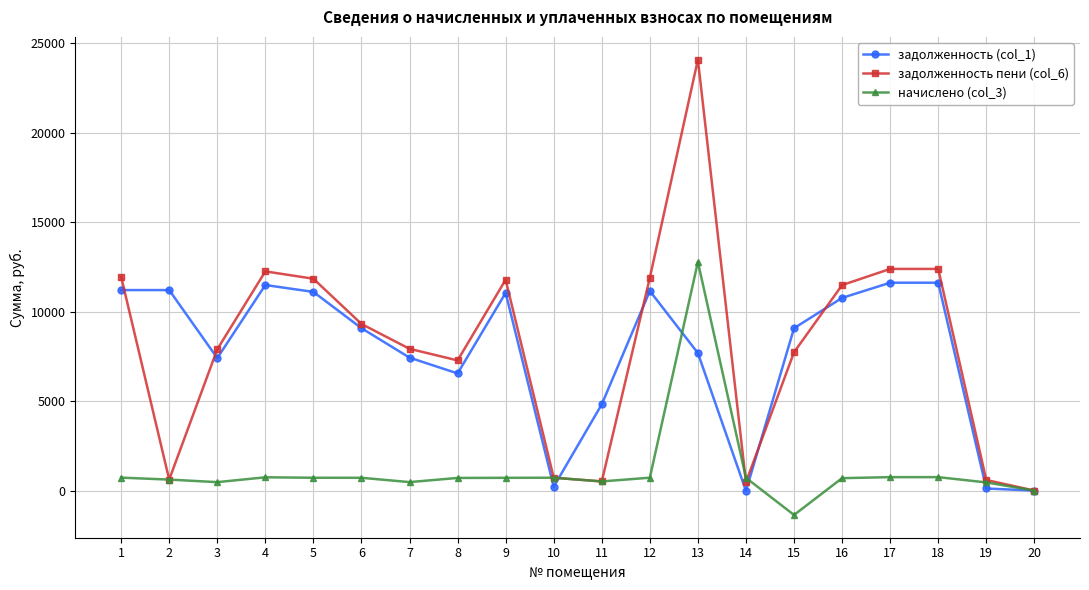

What is the difference between the highest and lowest values at 16?

10785.6